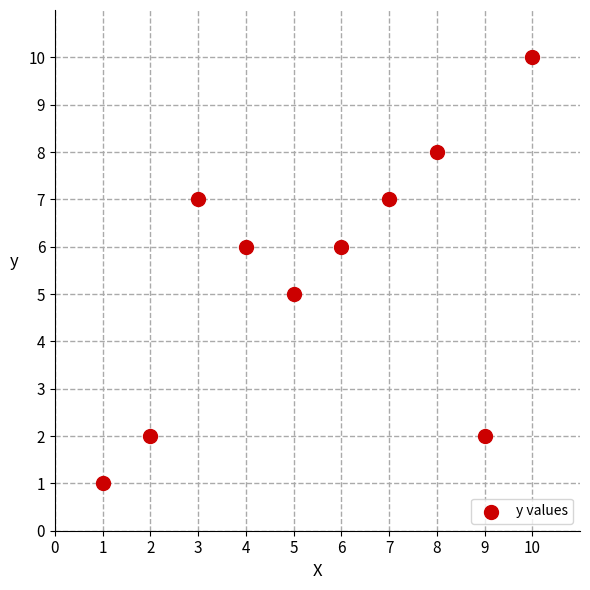

What is the range of X values (max minus min)?

9